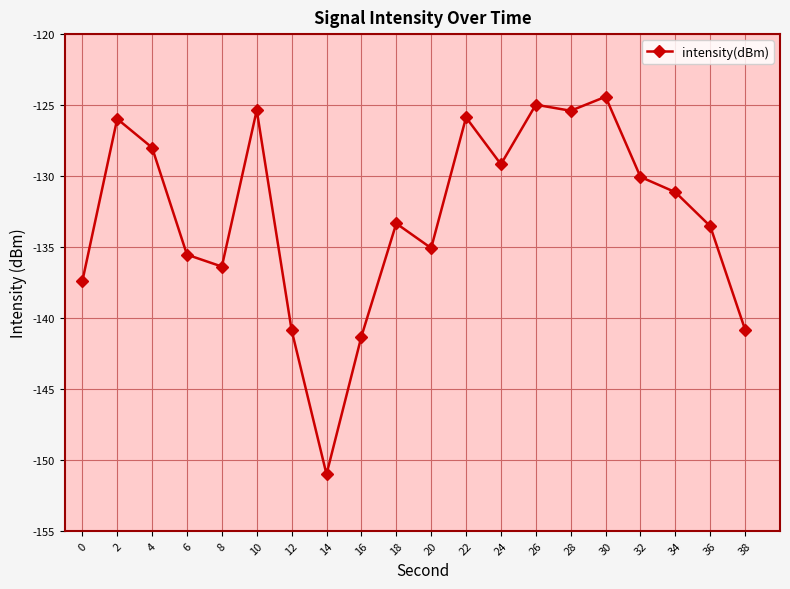

What is the maximum value shown in the chart?

-124.4